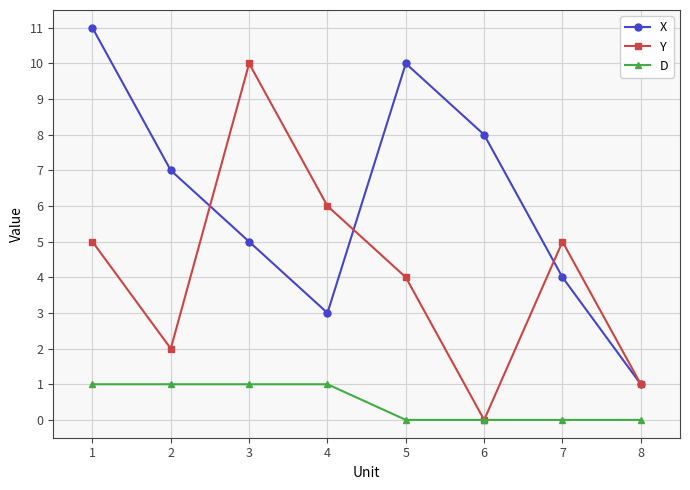

At which category does Y reach its first local peak?

3